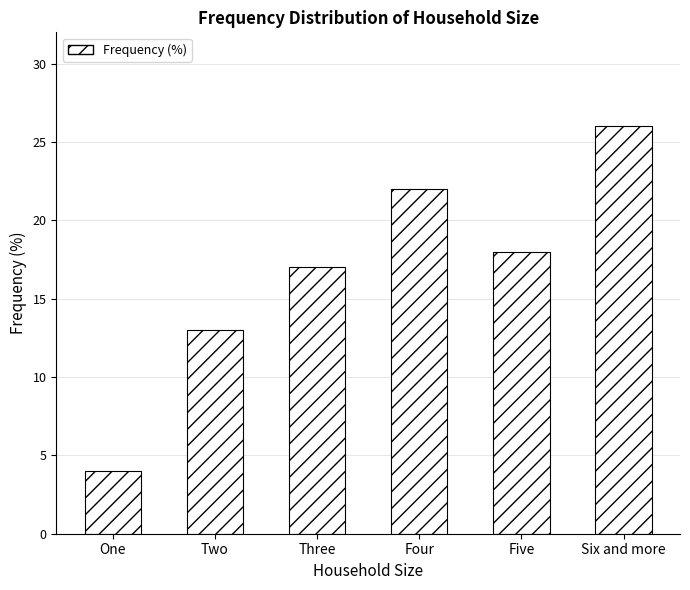

Rank the categories by value from lowest to highest.

One, Two, Three, Five, Four, Six and more